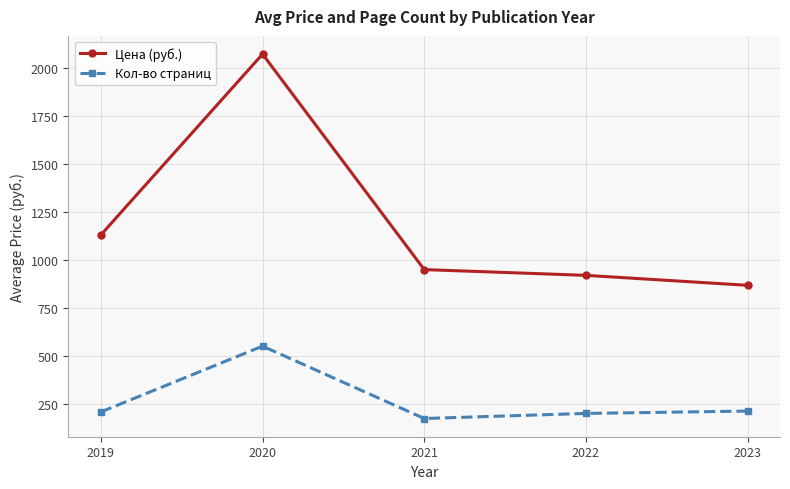

At 2019, list the series in order from smallest to largest.

Кол-во страниц, Цена (руб.)